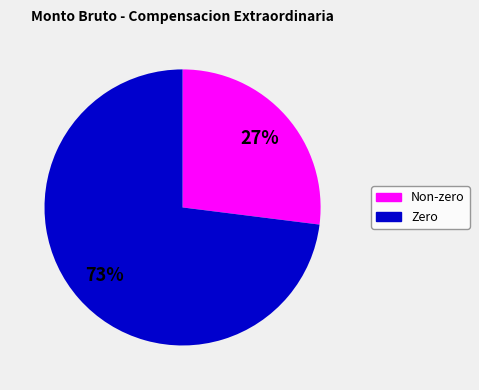

To the nearest percent, what is the average slice percentage?

50%